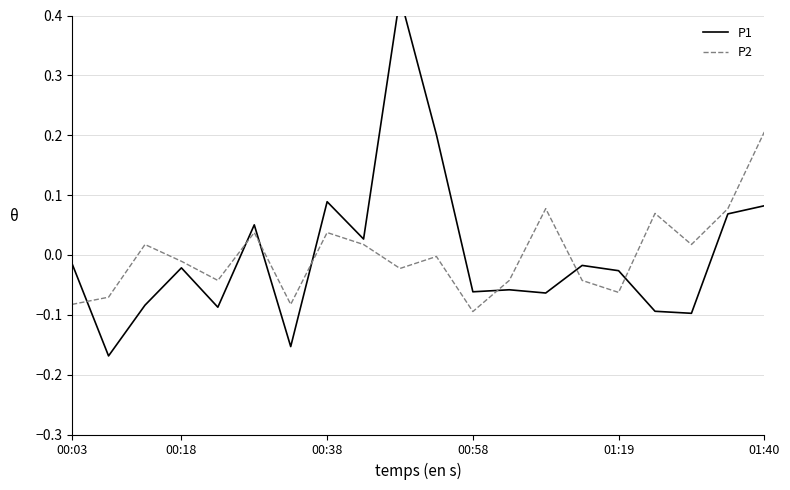

True or false: P2 has more than 0 interior local peaks.

True